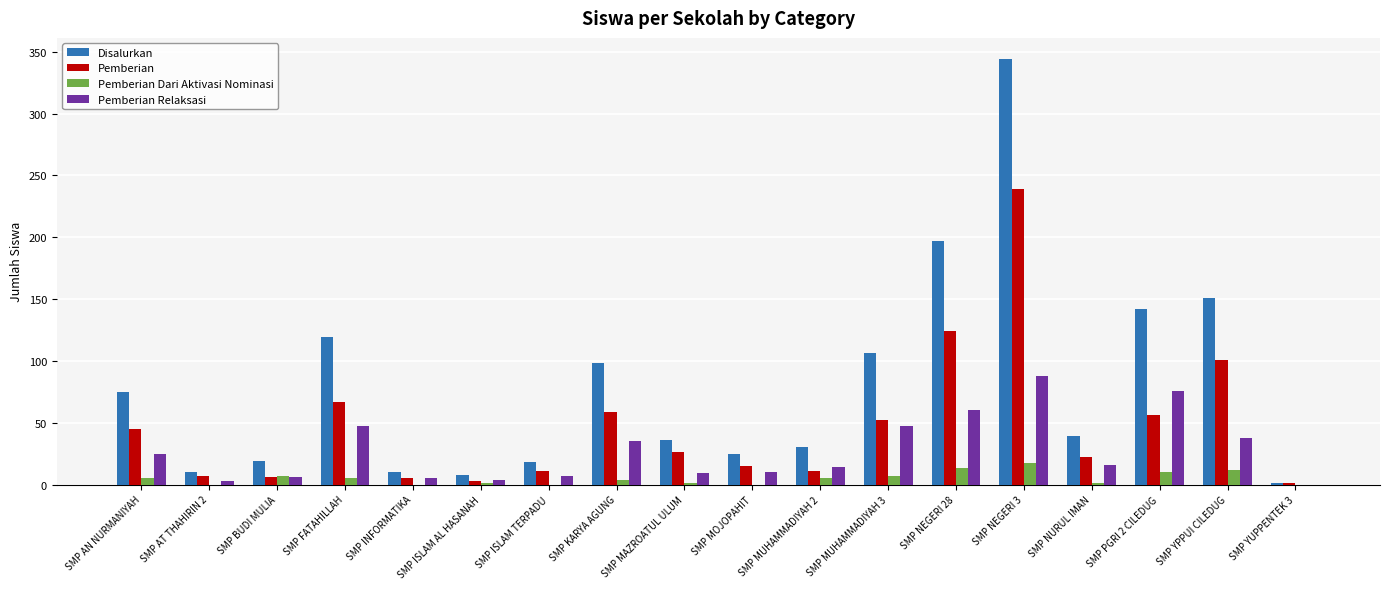

Are the bars horizontal?

No